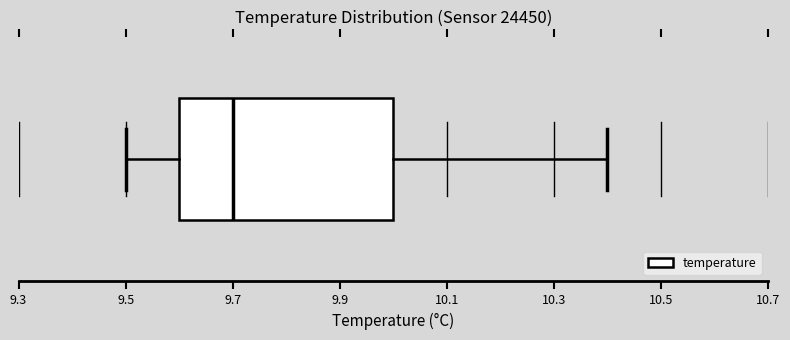

Read this box plot against the x-axis: the position of the median line, the range covered by the box, and the ends of both whiskers. The values are not printed on the chart, so give them approximately, as read against the axis.

median 9.7, box 9.6 to 10.0, whiskers 9.5 to 10.4